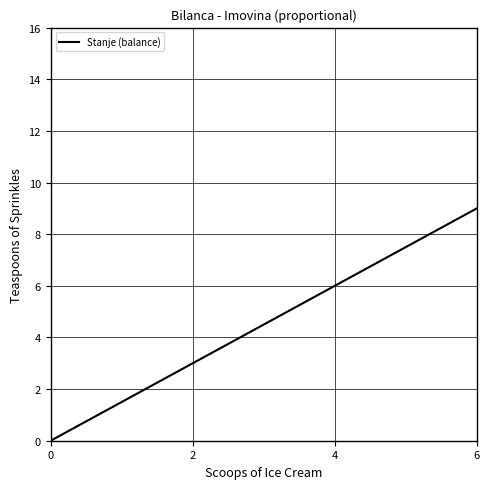

What is the average value?

6